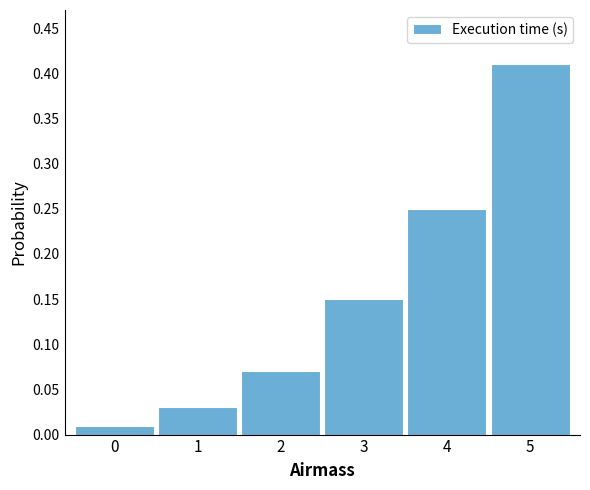

At which category does the chart reach its peak across all series?

5